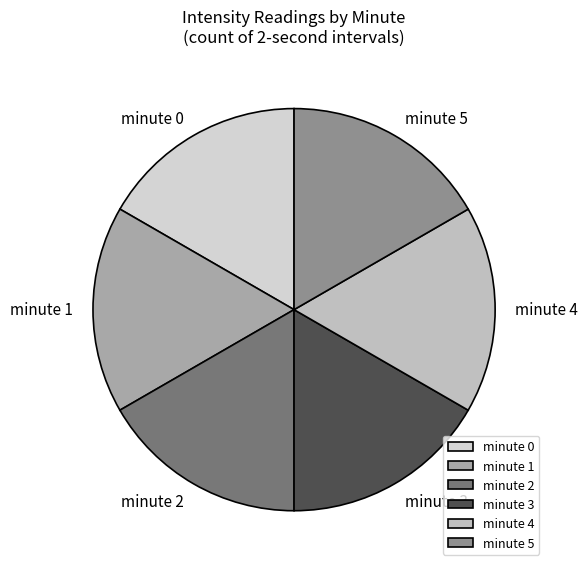

What is the ratio of the value at minute 0 to the value at minute 4?

1.0